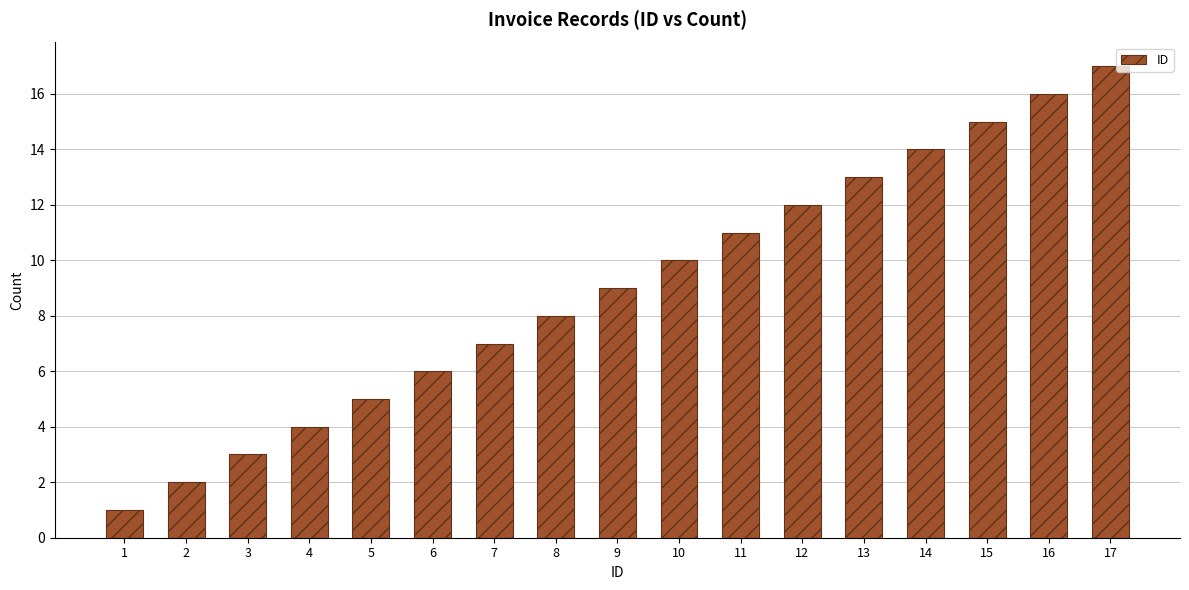

True or false: the data shows 4 at 14.

False